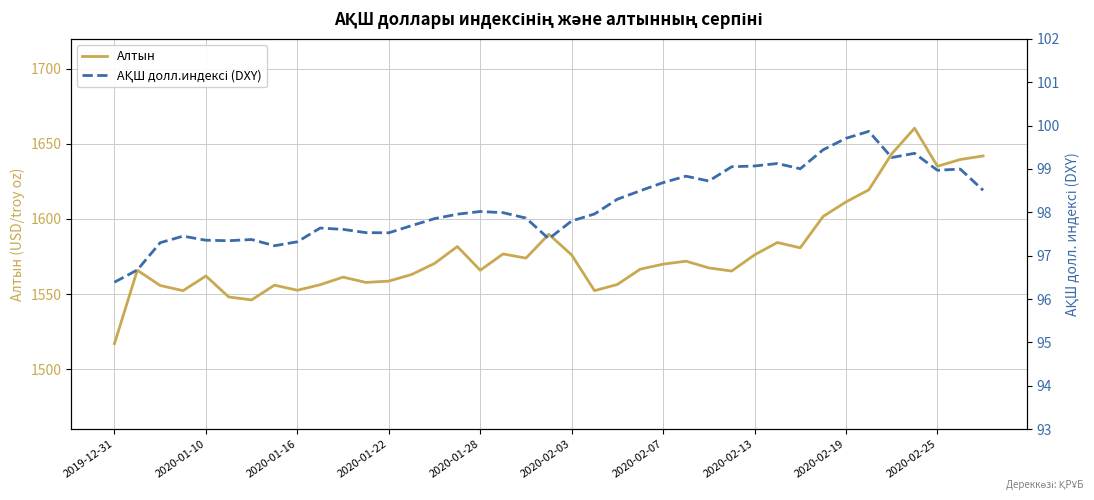

True or false: АҚШ долл.индексі (DXY) and Алтын cross at least once.

False